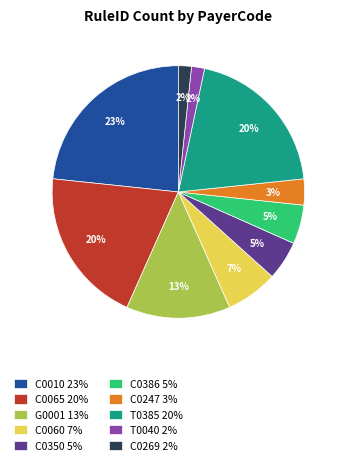

To the nearest percent, what portion does C0060 7% represent?

7%